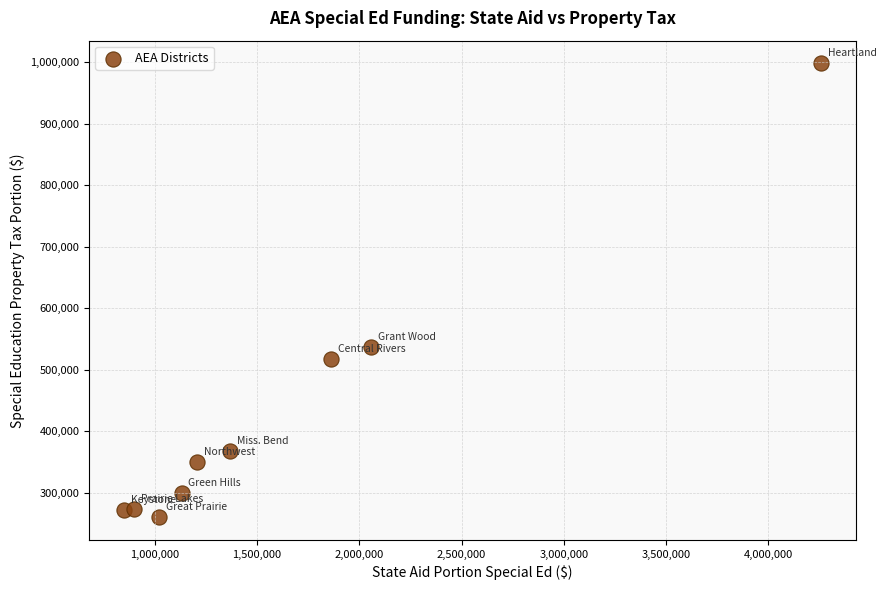

What Y value in the scatter plot is closest to 628896?

537210